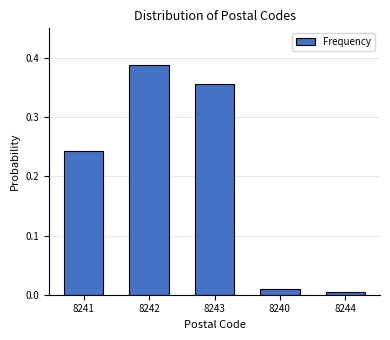

The value at 8241 is 0.4. True or false?

False